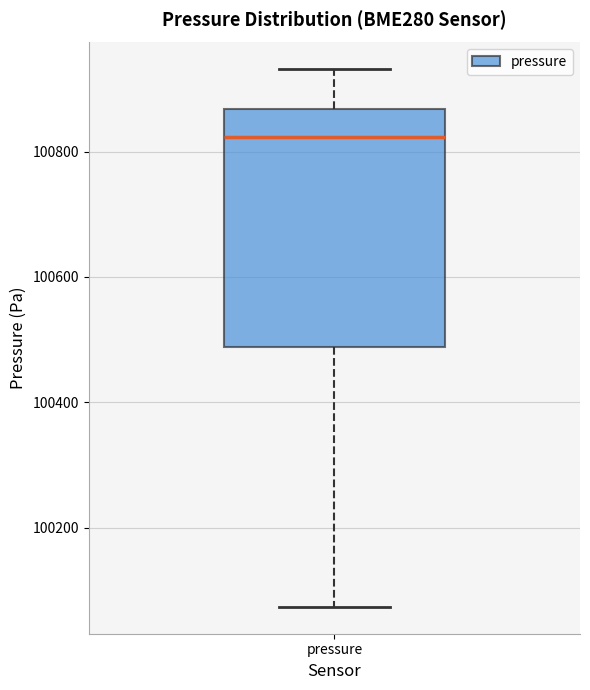

Transcribe this box plot: give where the median line is, the range the box spans, and where the two whiskers end, as read against the y-axis. The values are not printed on the chart, so give them approximately, as read against the axis.

median 100820, box 100480 to 100860, whiskers 100080 to 100940